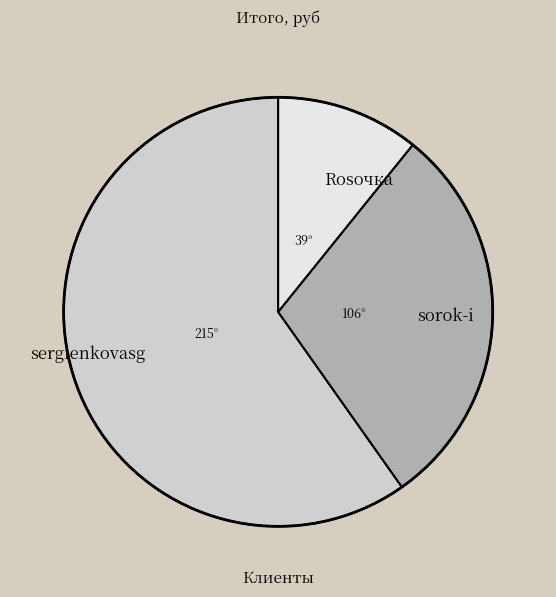

Is there any slice that represents more than half of the pie?

Yes